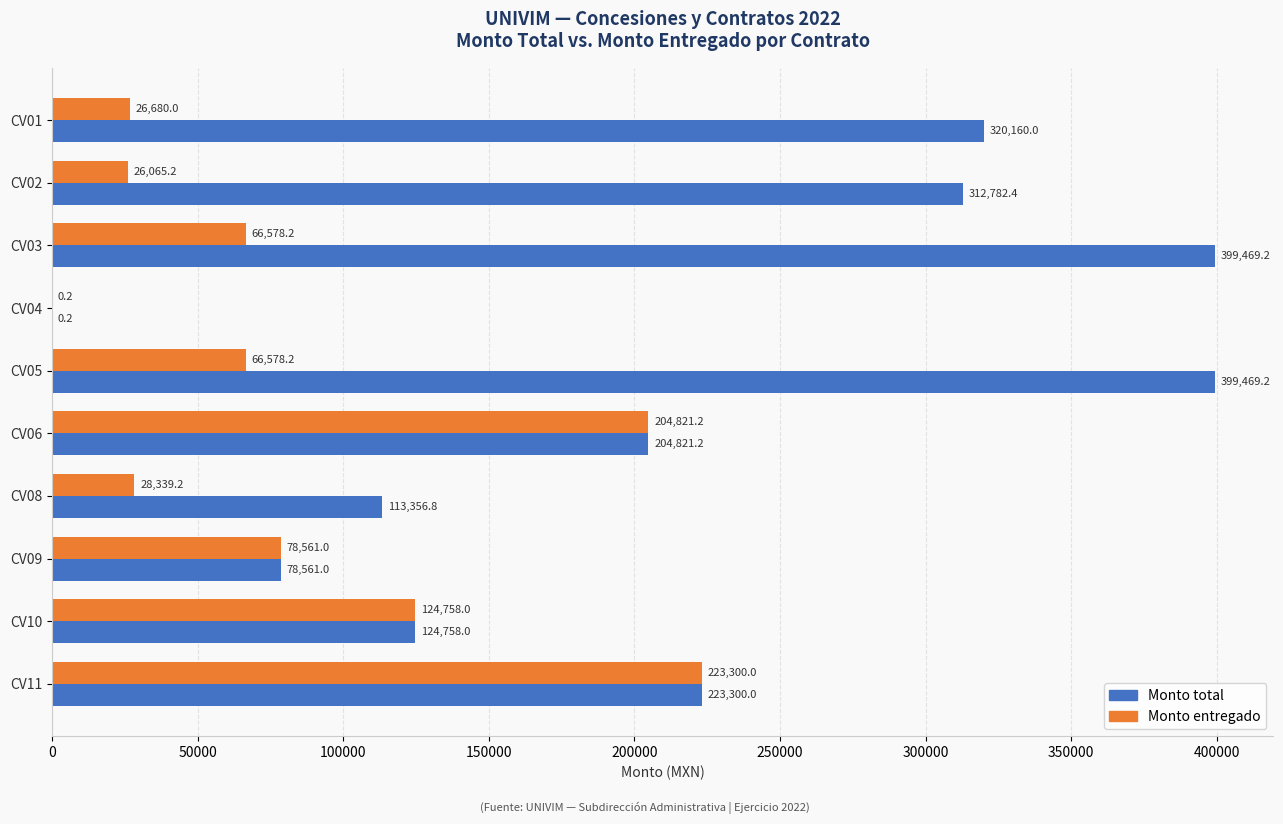

Which series changed the most between CV01 and CV02?

Monto total